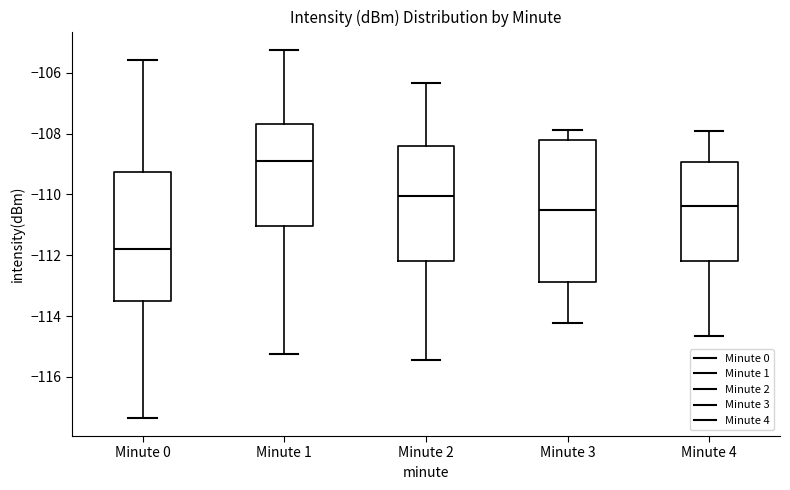

Which box has the highest median line?

Minute 1